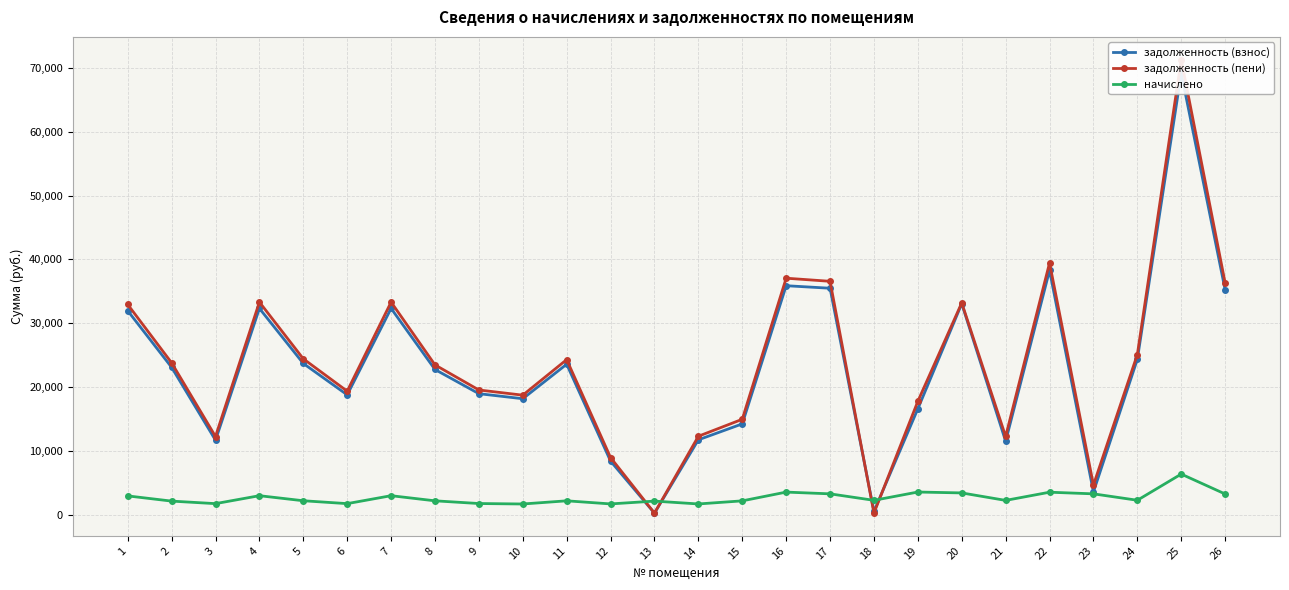

Where does the начислено series first go above 2243?

1